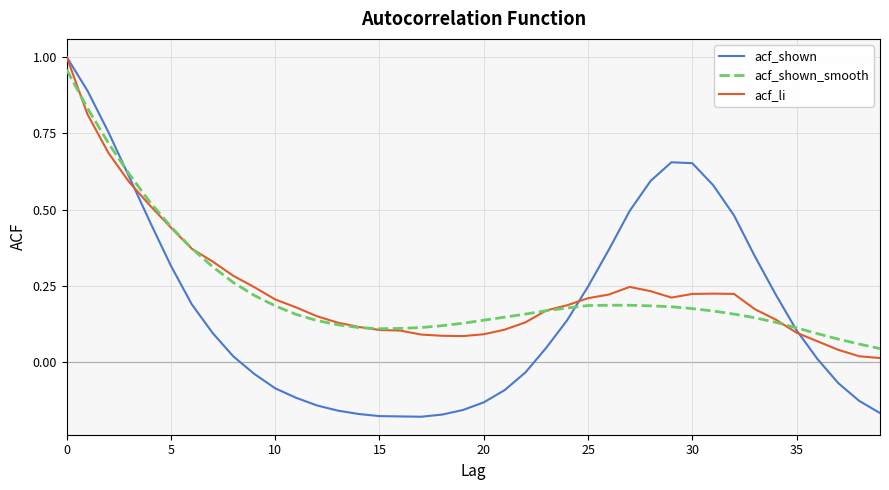

Is this an area chart (filled region under the line)?

No